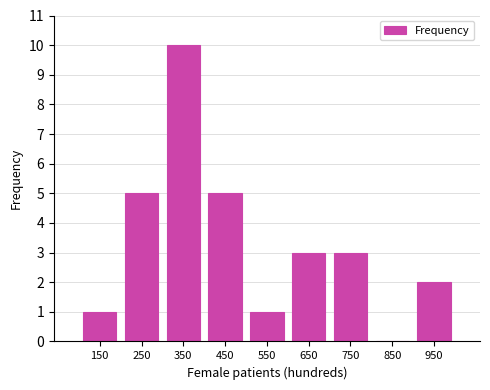

How tall is the bar that spans 100 to 200 on the x-axis? The values are not printed on the chart, so give them approximately, as read against the axis.

1